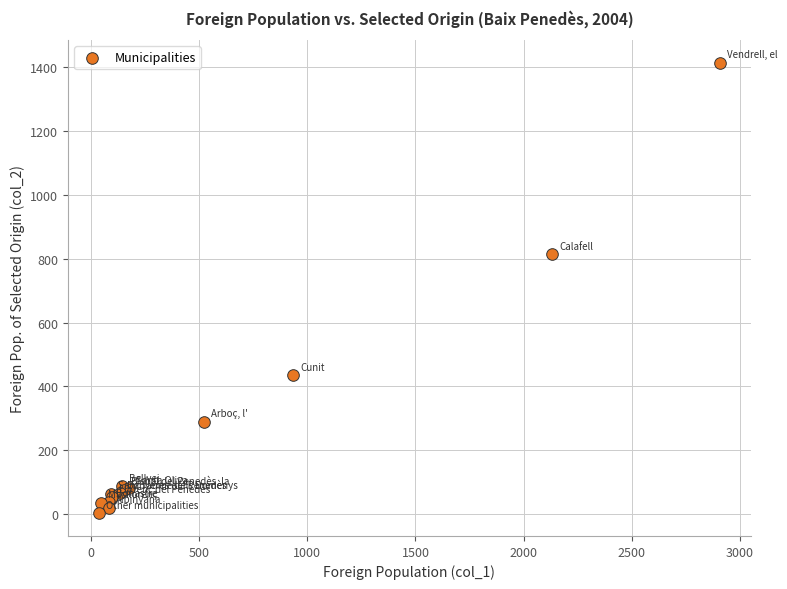

What Y value in the scatter plot is closest to 708?

815